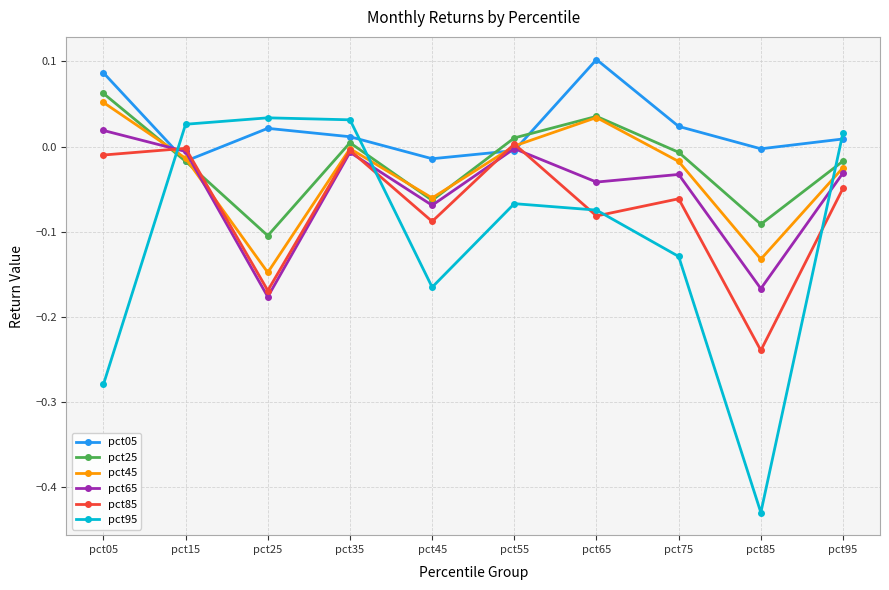

How many positive values does the pct95 series have?

4